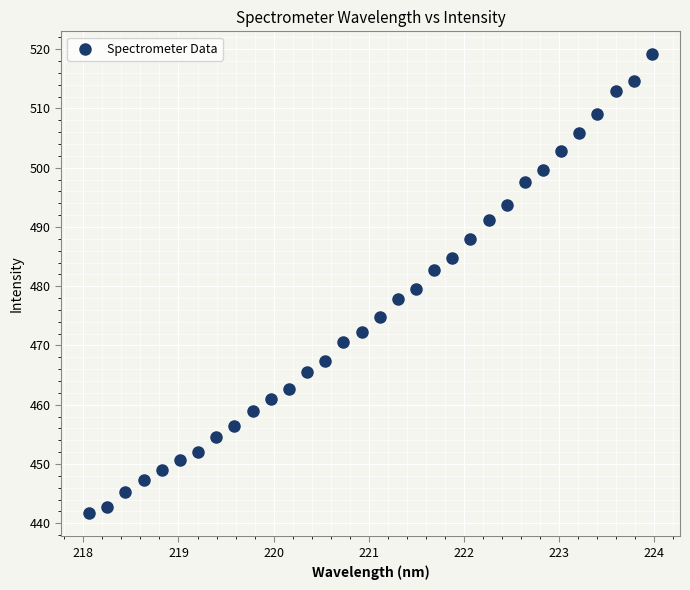

What is the range of X values (max minus min)?

5.9